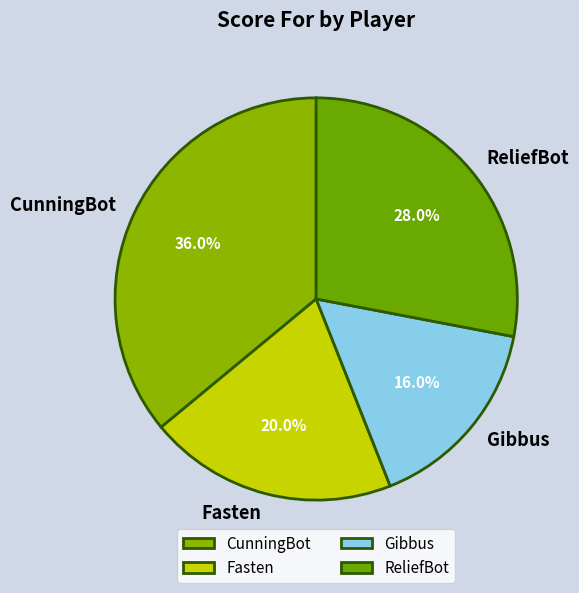

Is it true that Fasten is 20% of the pie?

True